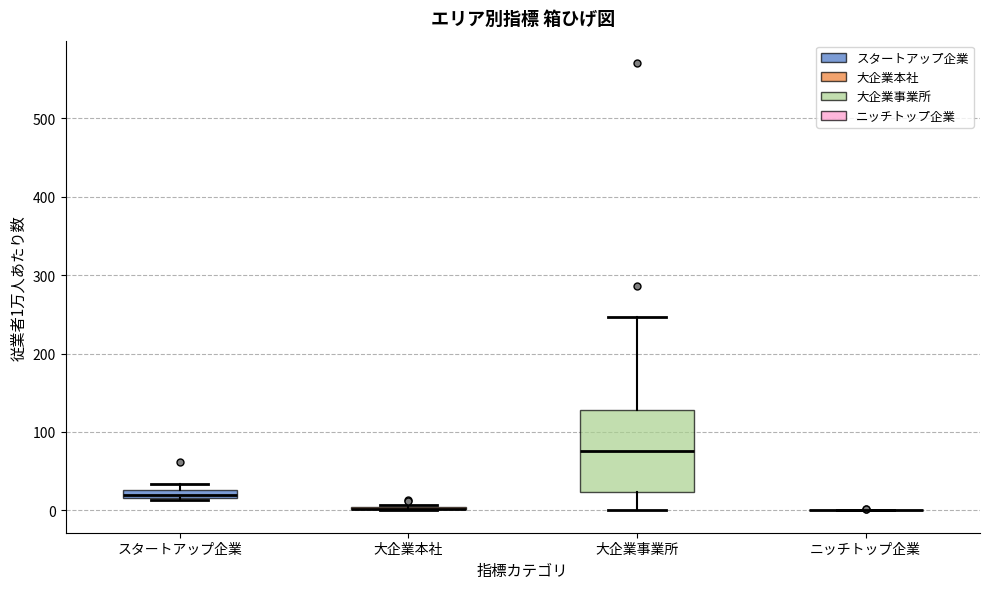

Comparing the boxes themselves (not the whiskers), which one is the tallest?

大企業事業所